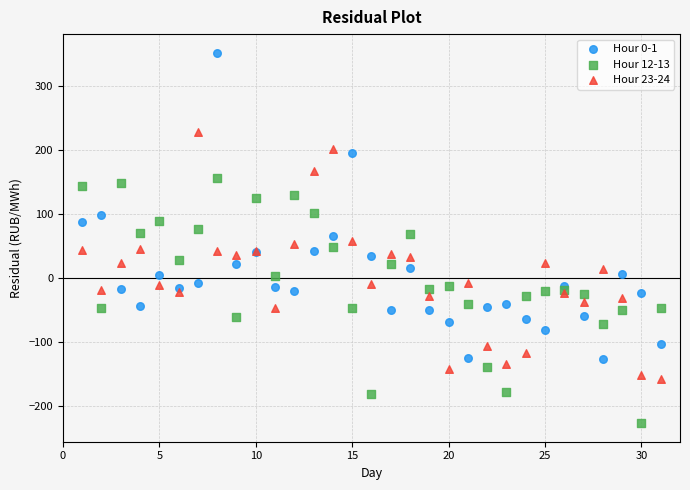

What is the X range (max minus min) for the scatter plot?

30.0